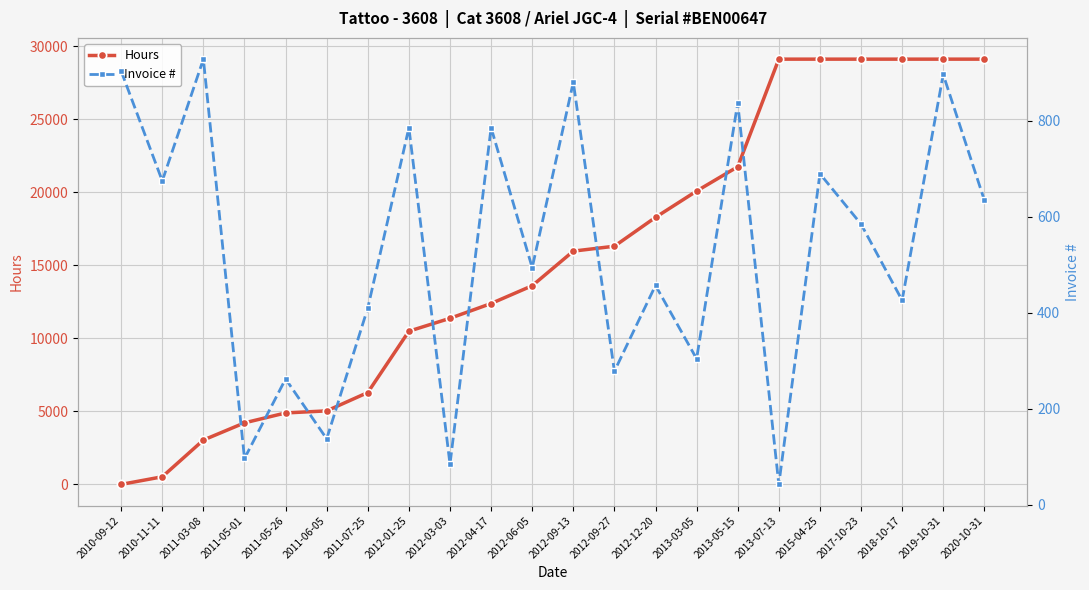

Between 2012-06-05 and 2020-10-31, which is larger?

2020-10-31